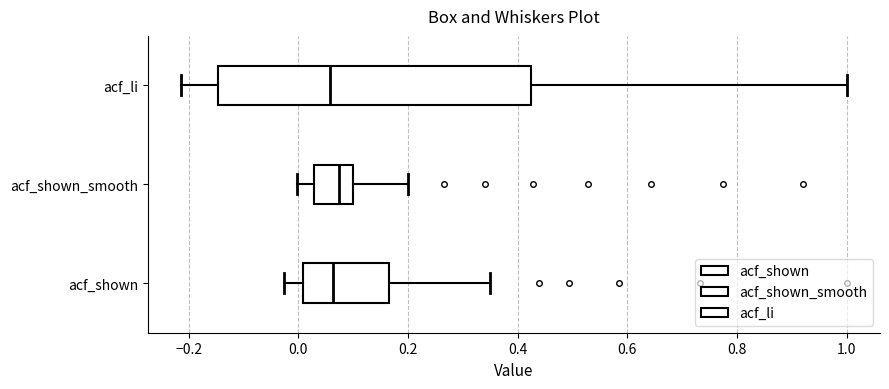

Where does the left whisker of the box for acf_shown_smooth end on the x-axis? The values are not printed on the chart, so give them approximately, as read against the axis.

0.00